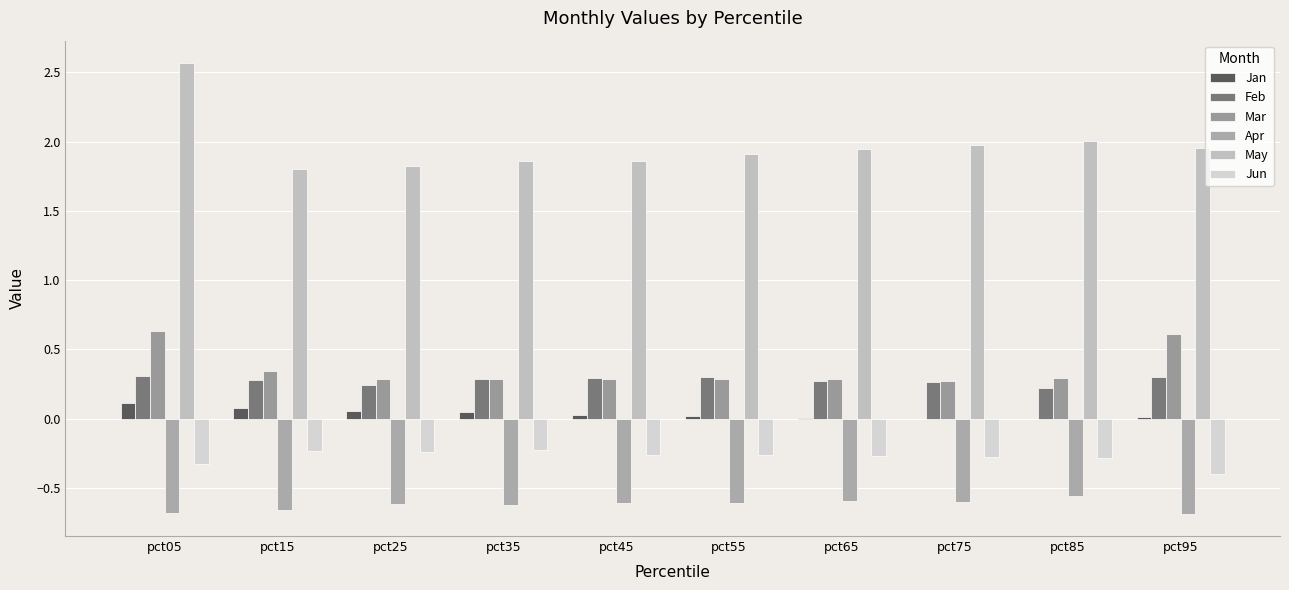

Is the value of Jan at pct85 greater than the value of May at pct35?

No